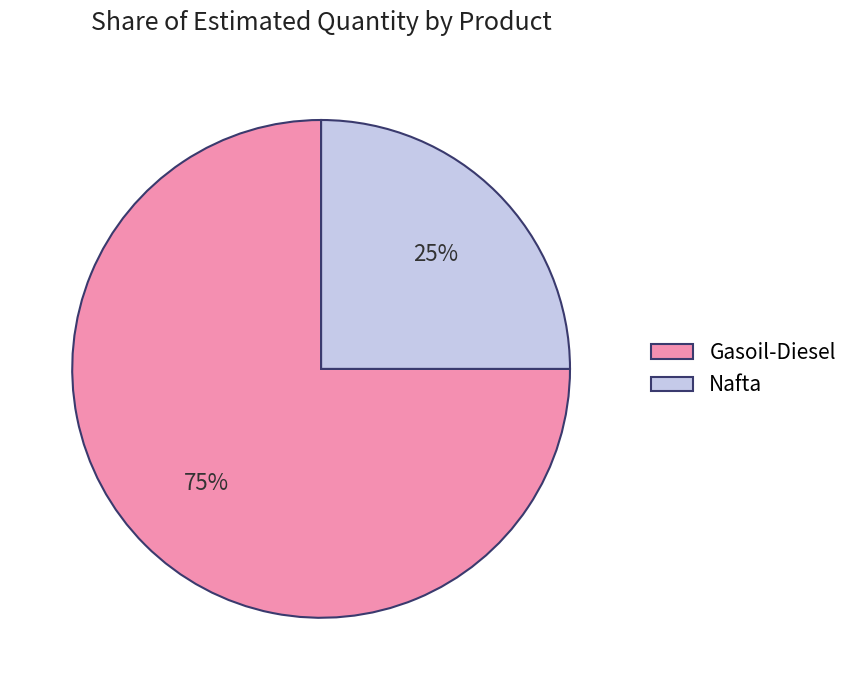

True or false: Gasoil-Diesel accounts for 81% of the total.

False